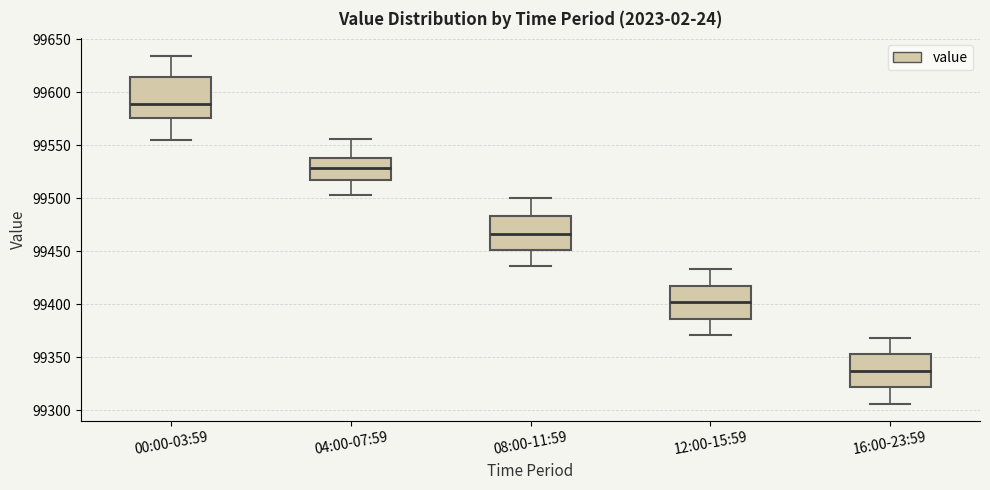

Which box has the lowest median line?

16:00-23:59